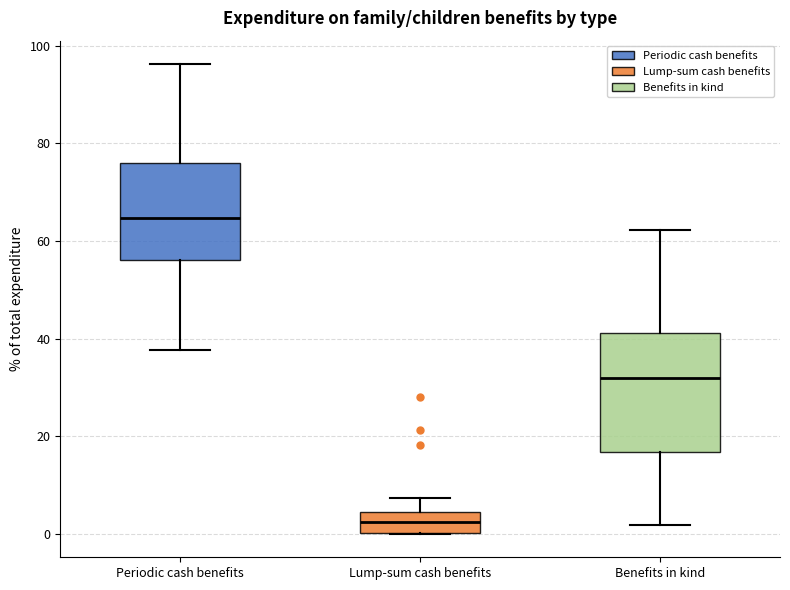

Comparing the boxes themselves (not the whiskers), which one is the tallest?

Benefits in kind